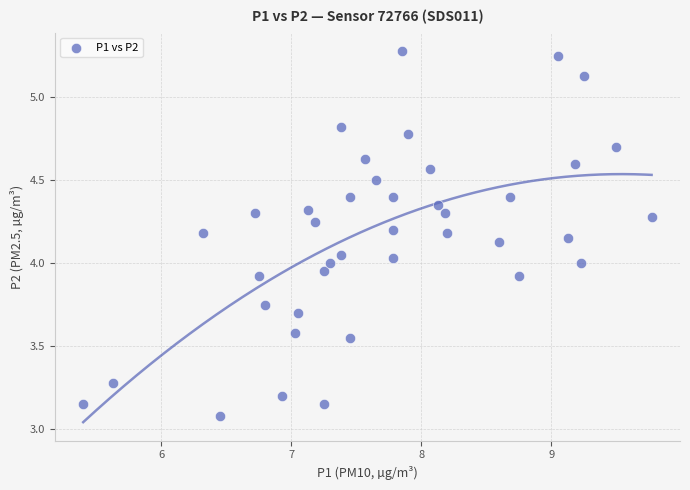

What is the range of Y values (max minus min)?

2.2